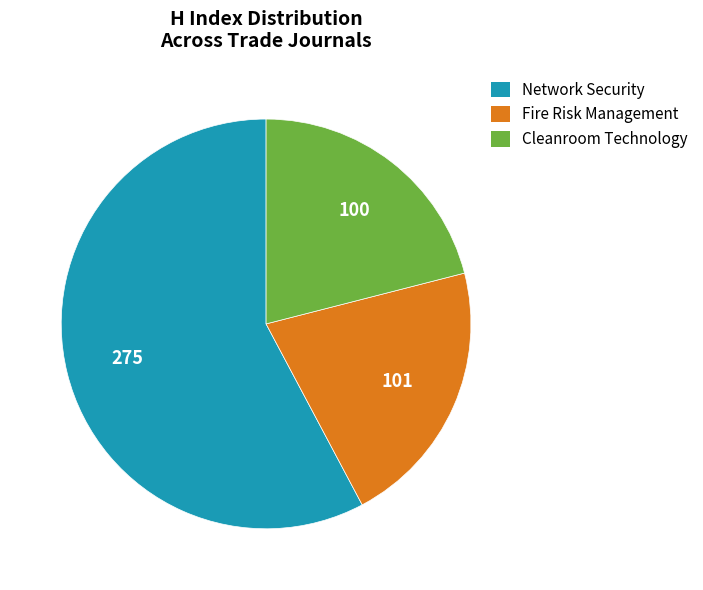

Approximately how many times larger is the value at Network Security compared to Fire Risk Management?

2.7